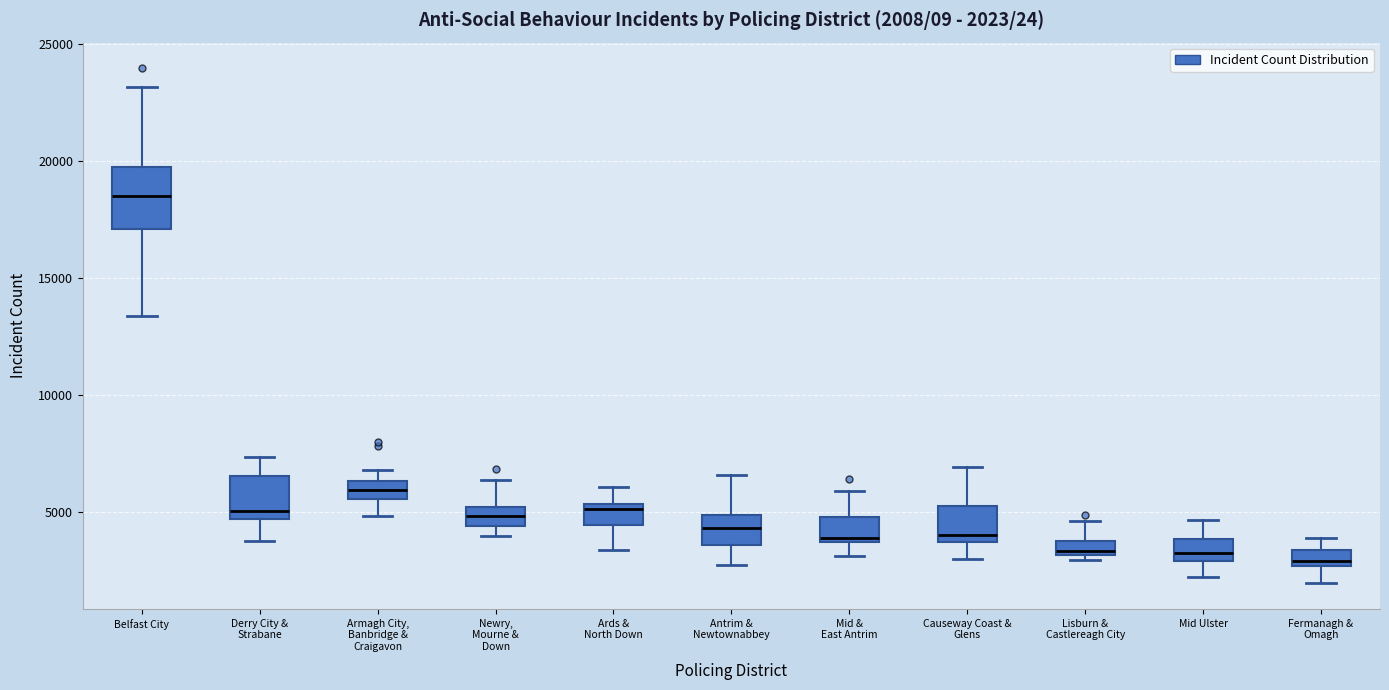

Comparing the boxes themselves (not the whiskers), which one is the tallest?

Belfast City